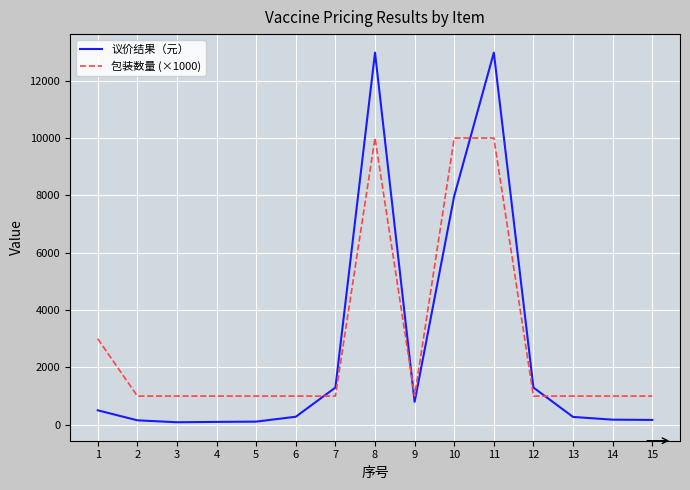

Is the value of 包装数量 (×1000) at 15 greater than the value of 议价结果（元） at 2?

Yes